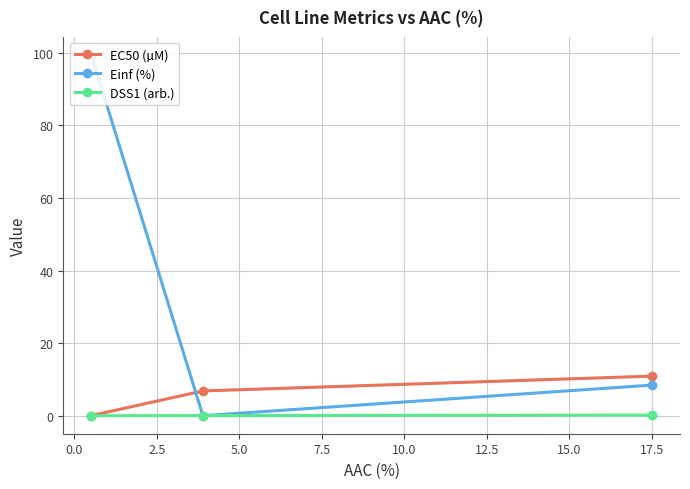

List the series in order of their peak value, lowest first.

DSS1 (arb.), EC50 (µM), Einf (%)